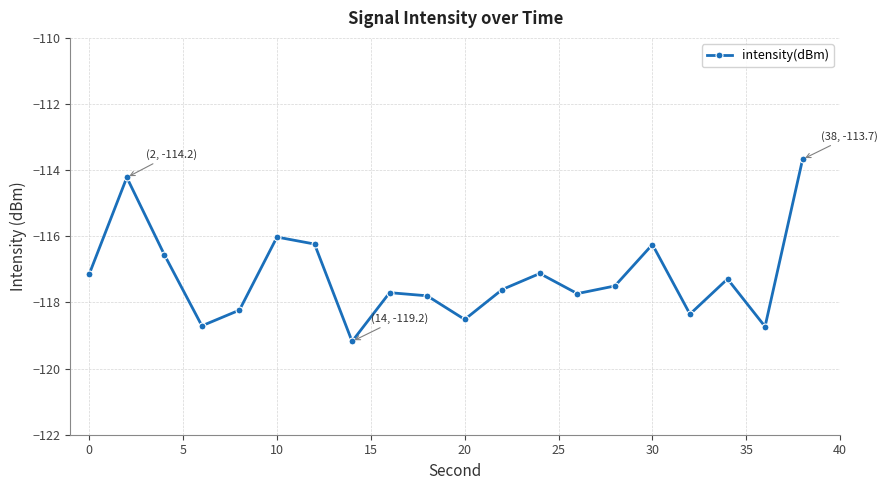

How many interior local peaks (higher than both neighbors) does the data have?

6